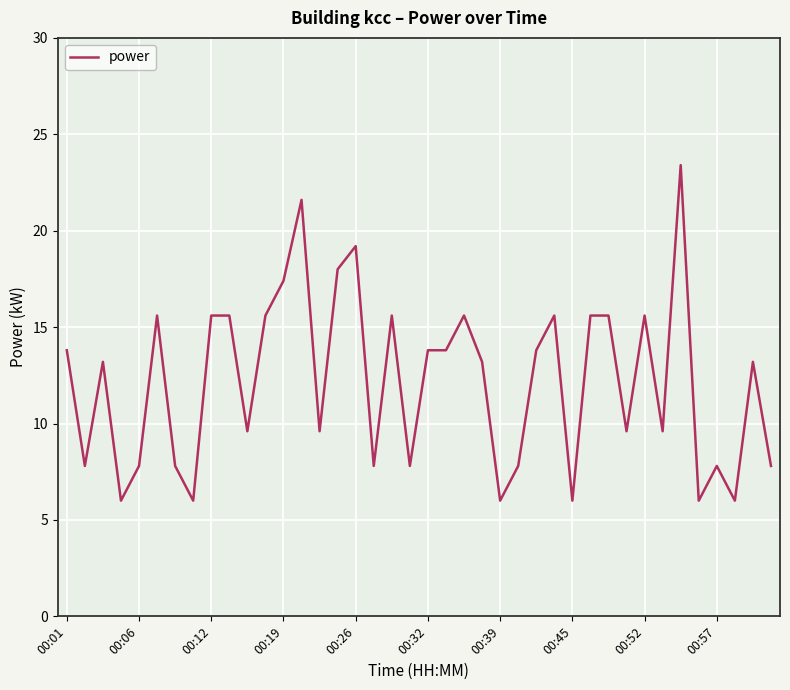

What is the greatest value displayed?

23.4